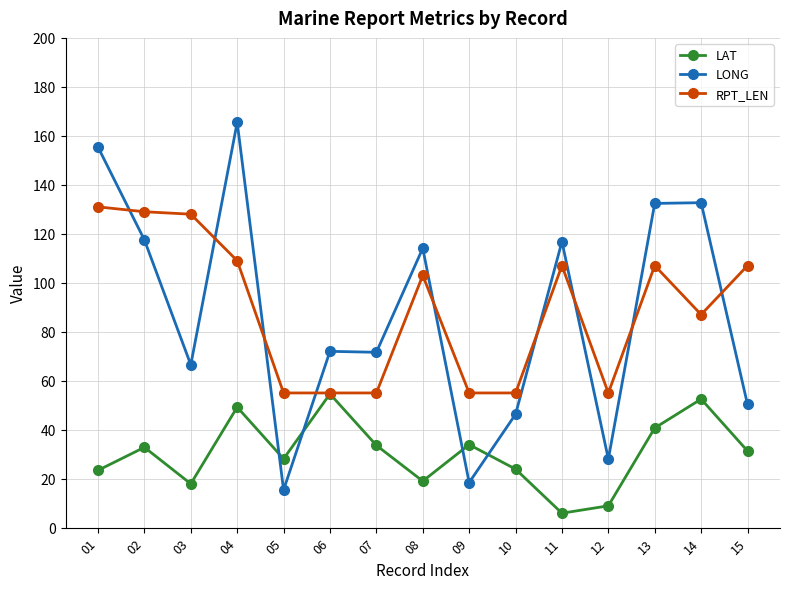

True or false: RPT_LEN and LONG intersect in this chart.

True